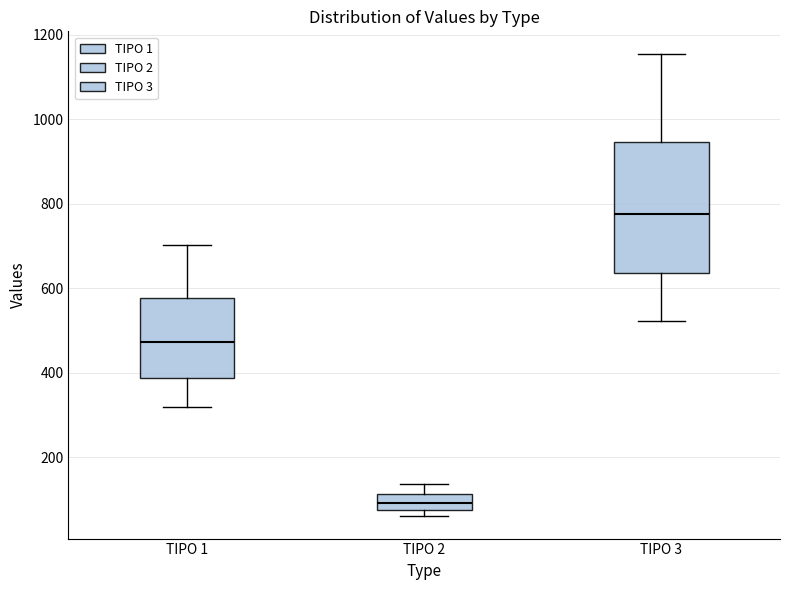

Which box's median line is the lowest?

TIPO 2